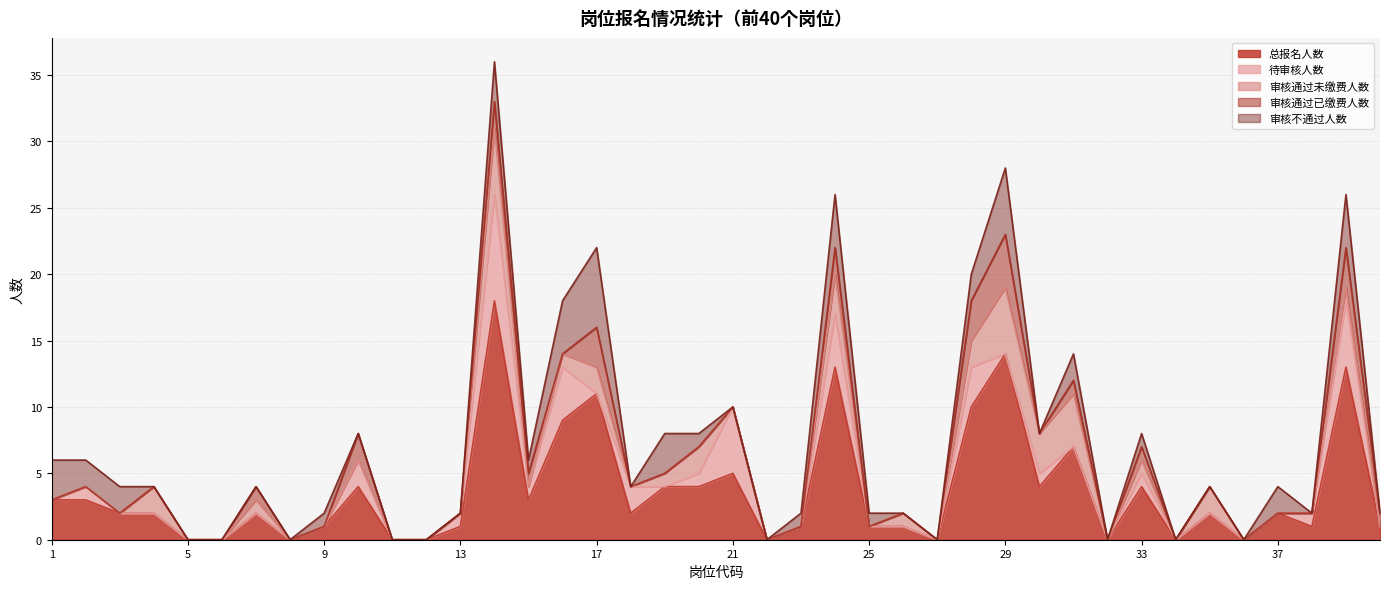

What is the total value across all series at 21?

10